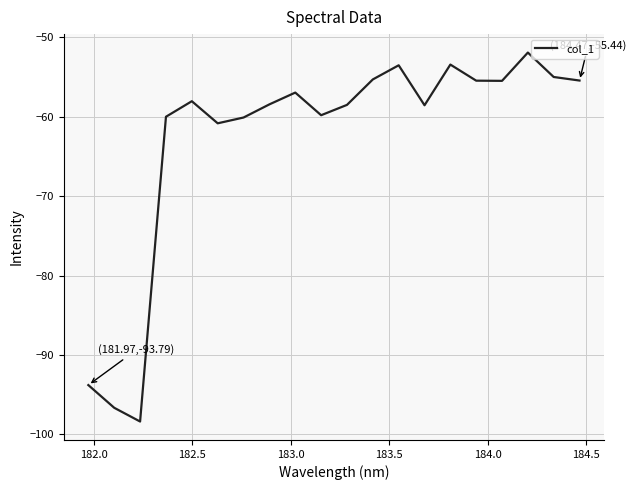

How many lines are shown in the chart?

1